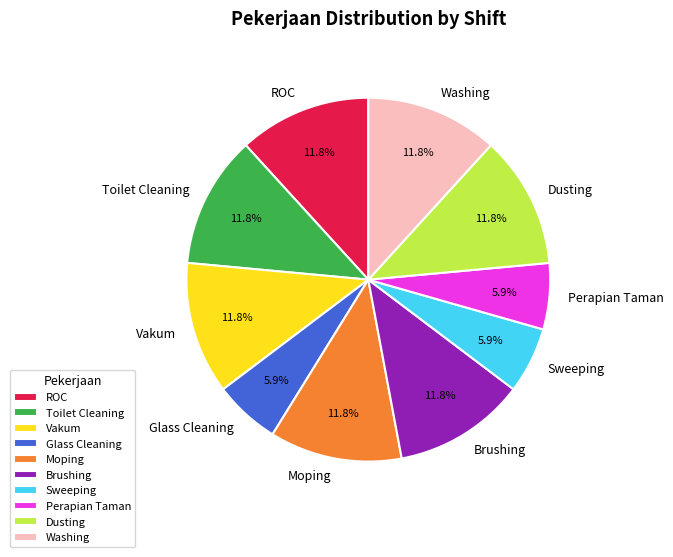

Is there a majority slice in this chart?

No